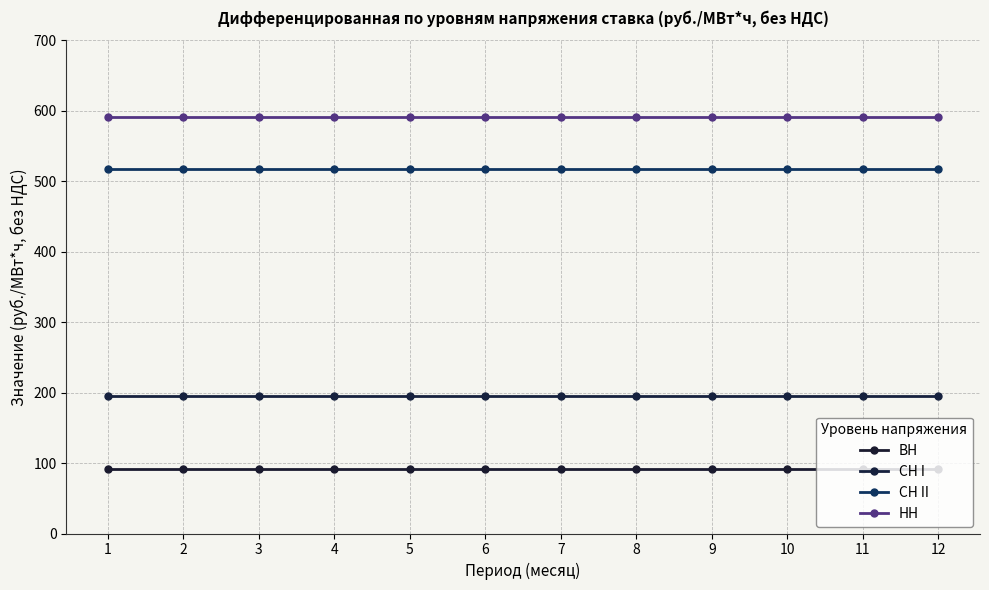

True or false: СН II and СН I cross at least once.

False